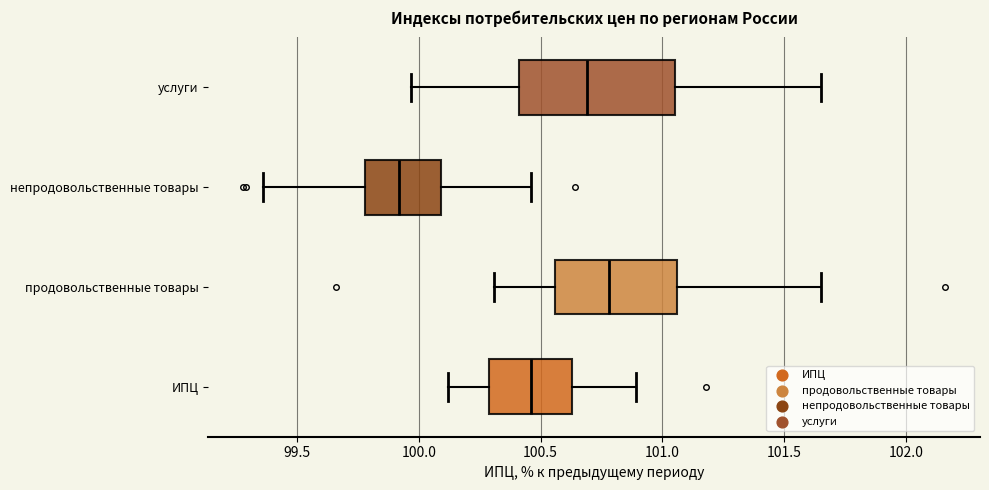

Which box has the furthest to the left median line?

непродовольственные товары